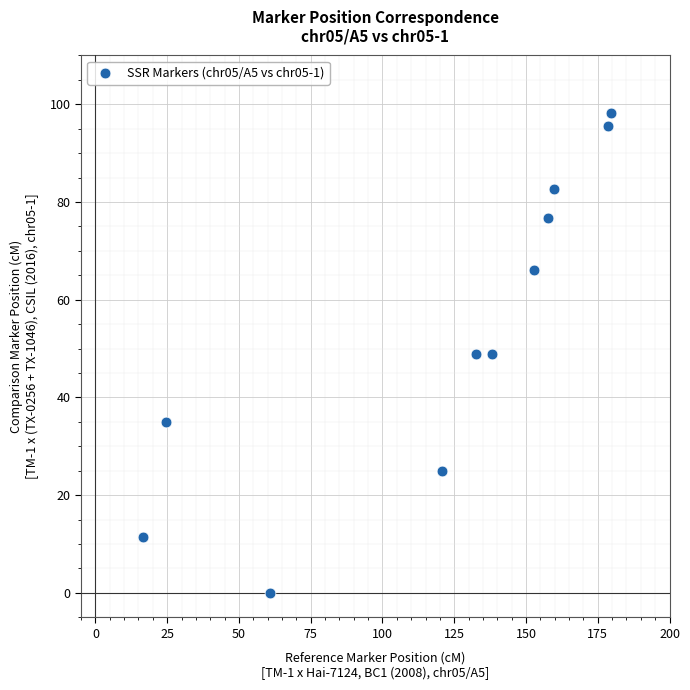

What is the average X value?

120.2